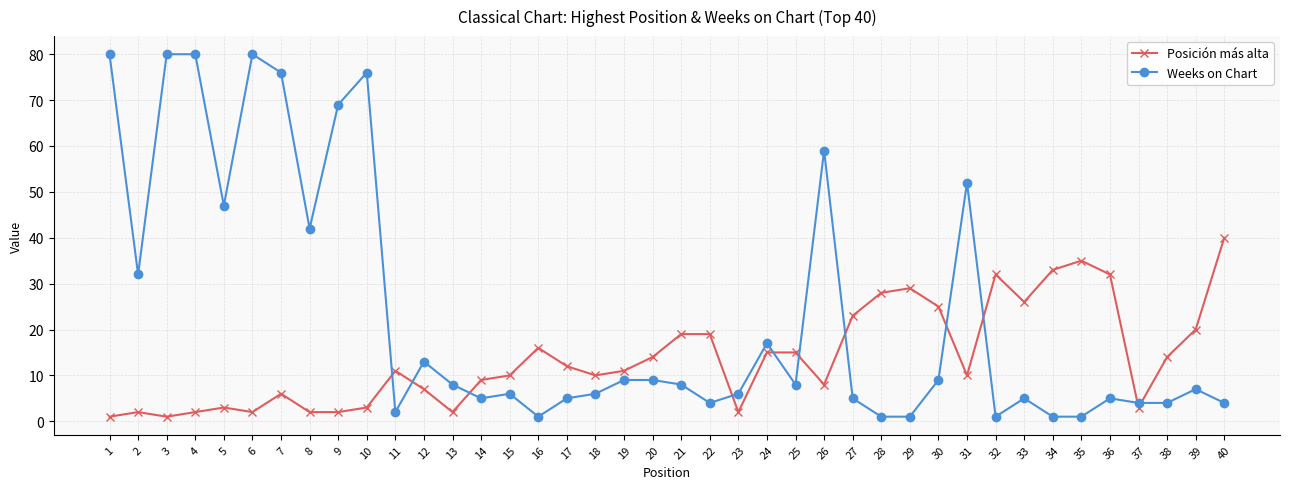

At which label is Weeks on Chart closest to 40?

8